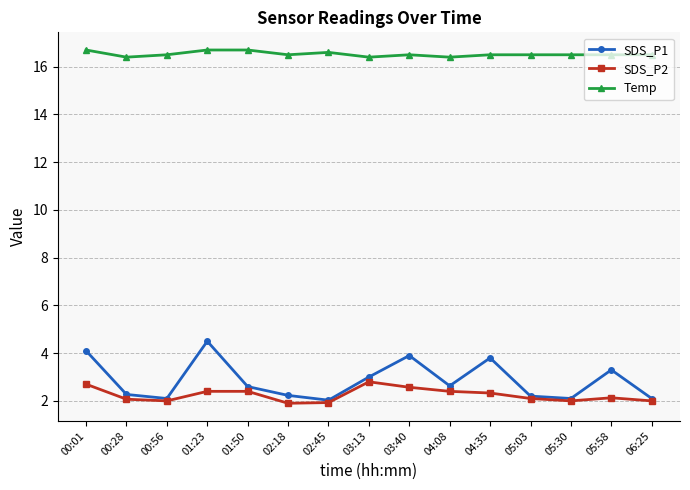

Which series has the widest spread of values?

SDS_P1